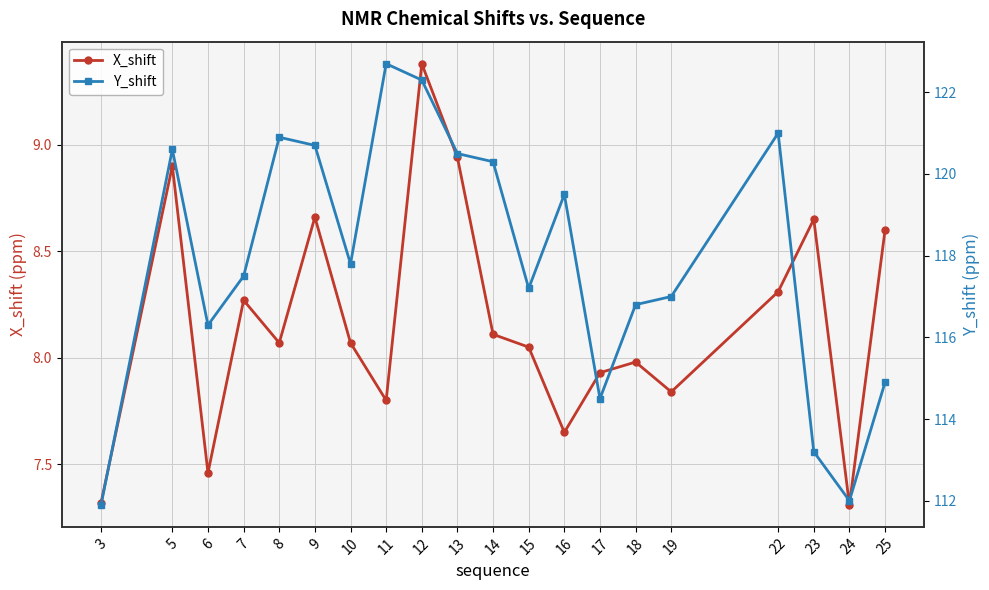

Reading left to right, what are all the values shown in this chart?

X_shift: 7.3	8.9	7.5	8.3	8.1	8.7	8.1	7.8	9.4	8.9	8.1	8.1	7.7	7.9	8.0	7.8	8.3	8.7	7.3	8.6
Y_shift: 111.9	120.6	116.3	117.5	120.9	120.7	117.8	122.7	122.3	120.5	120.3	117.2	119.5	114.5	116.8	117.0	121.0	113.2	112.0	114.9